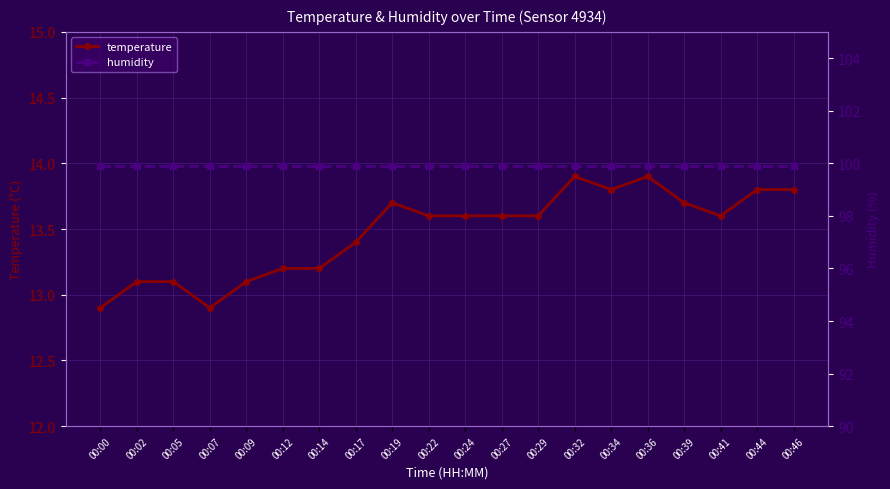

True or false: temperature and humidity cross at least once.

False